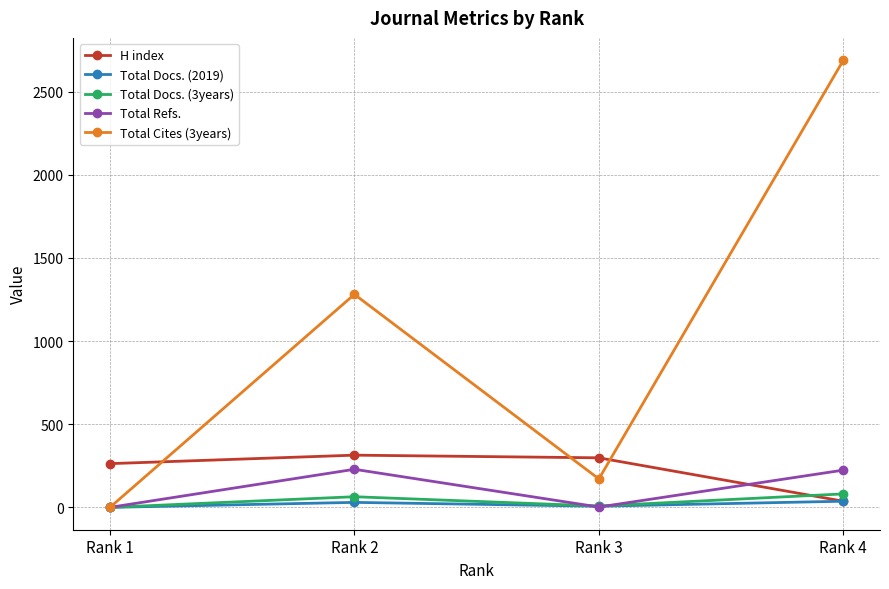

What is the sum of all Total Docs. (3years) values?

153